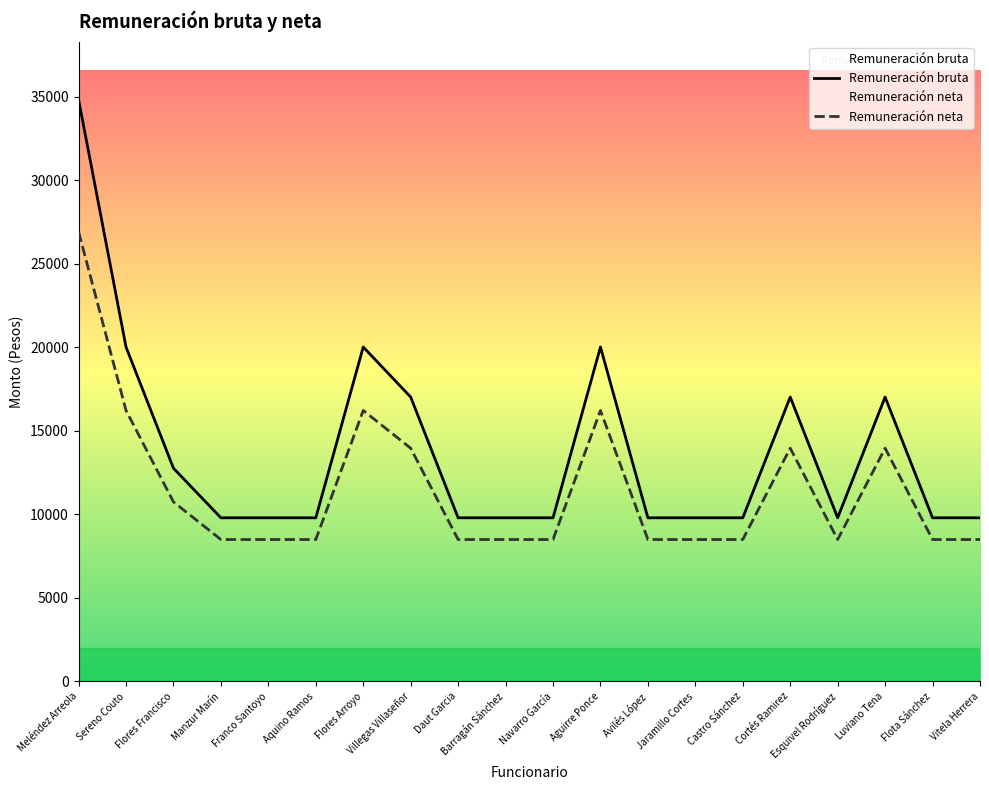

What is the difference between the Remuneración neta values at Villegas Villaseñor and Avilés López?

5464.3